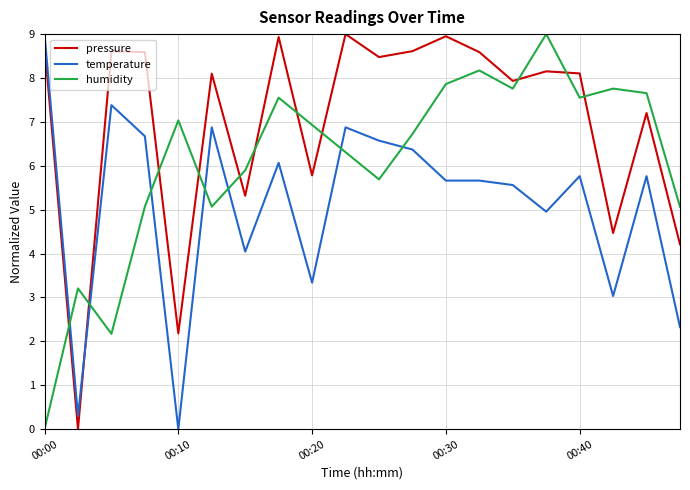

What is the maximum value shown in the chart?

9.0